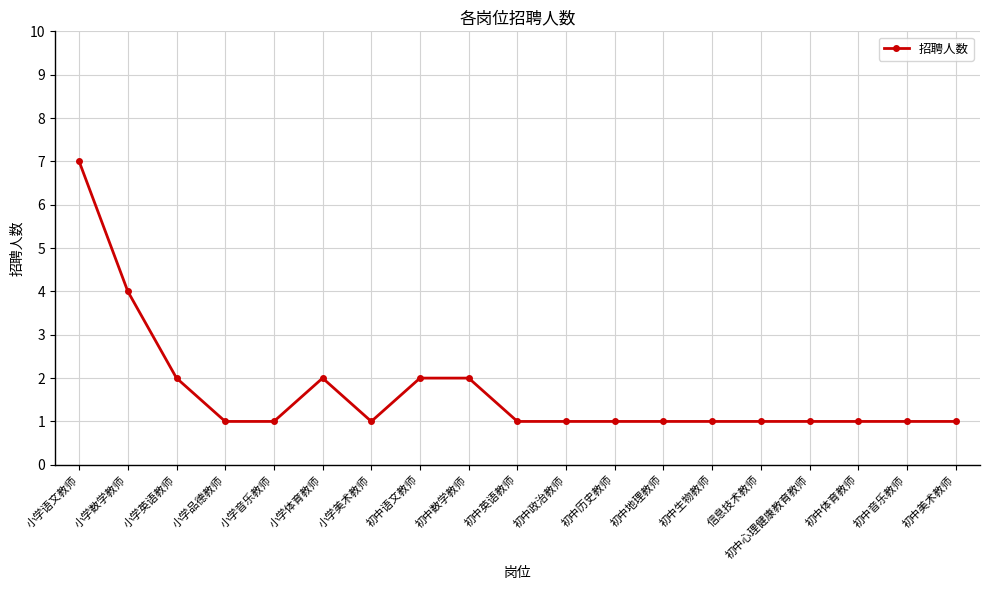

What is the maximum value shown in the chart?

7